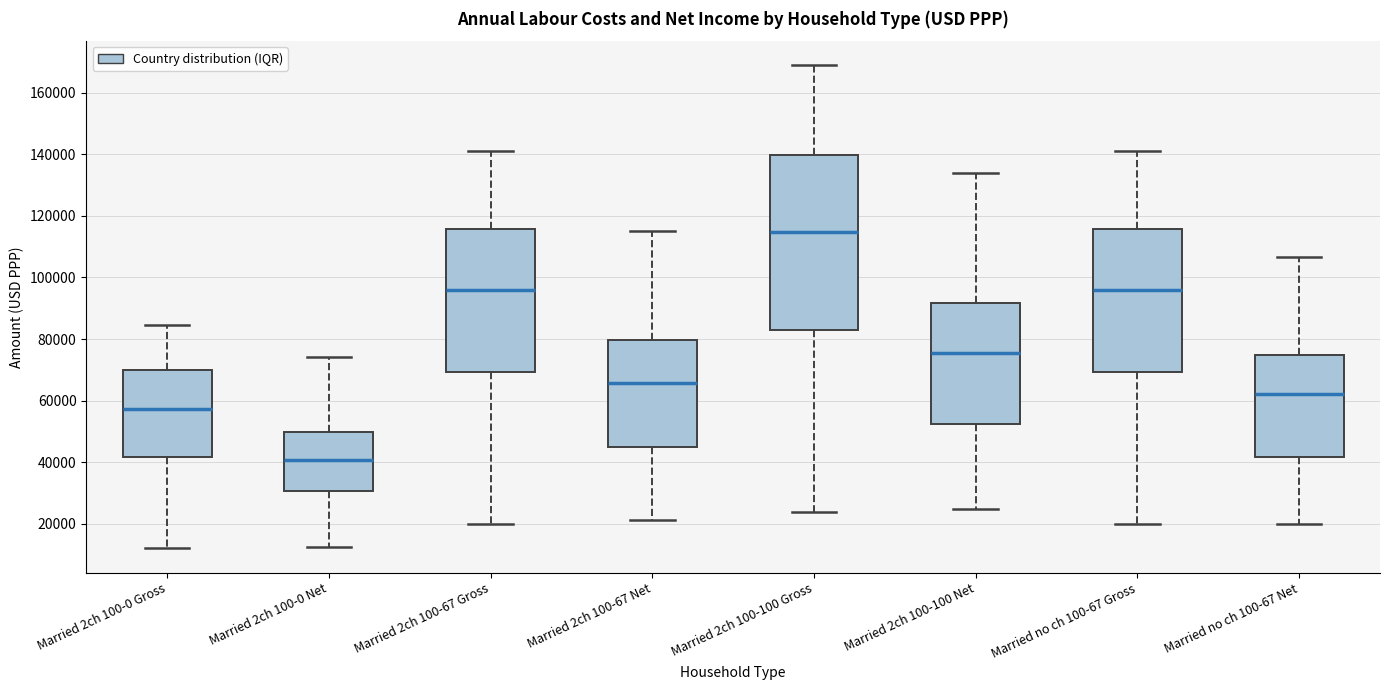

Reading left to right, read every box against the y-axis: the position of its median line, the range the box covers, and the ends of its whiskers. The values are not printed on the chart, so give them approximately, as read against the axis.

Married 2ch 100-0 Gross: median 58000, box 42000 to 70000, whiskers 12000 to 84000
Married 2ch 100-0 Net: median 40000, box 30000 to 50000, whiskers 12000 to 74000
Married 2ch 100-67 Gross: median 96000, box 70000 to 116000, whiskers 20000 to 142000
Married 2ch 100-67 Net: median 66000, box 46000 to 80000, whiskers 22000 to 116000
Married 2ch 100-100 Gross: median 114000, box 84000 to 140000, whiskers 24000 to 168000
Married 2ch 100-100 Net: median 76000, box 52000 to 92000, whiskers 24000 to 134000
Married no ch 100-67 Gross: median 96000, box 70000 to 116000, whiskers 20000 to 142000
Married no ch 100-67 Net: median 62000, box 42000 to 74000, whiskers 20000 to 106000